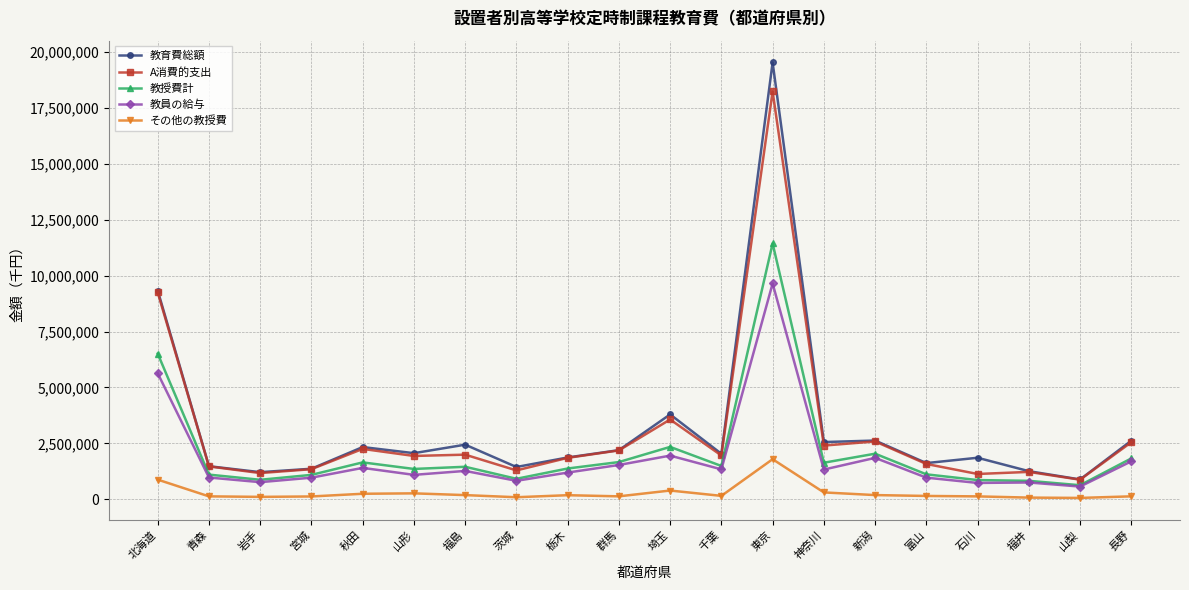

Does the chart have visible grid lines?

Yes